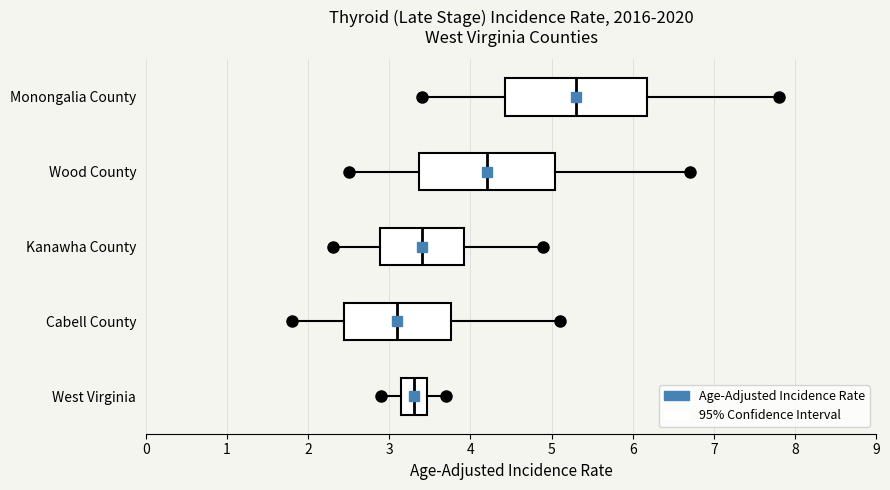

Where is the left edge of the box for Kanawha County on the x-axis? The values are not printed on the chart, so give them approximately, as read against the axis.

2.9